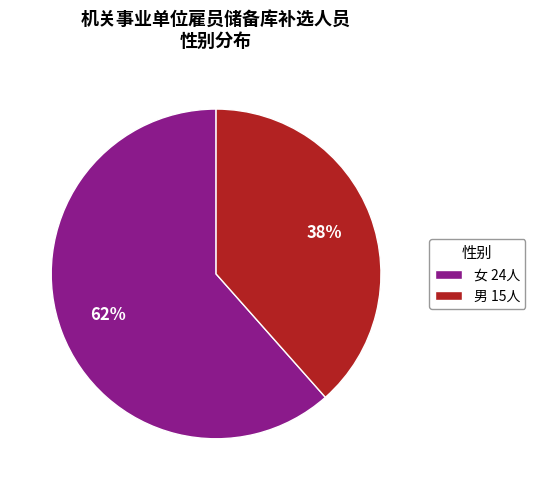

To the nearest percent, what is the combined percentage of 男 15人 and 女 24人?

100%